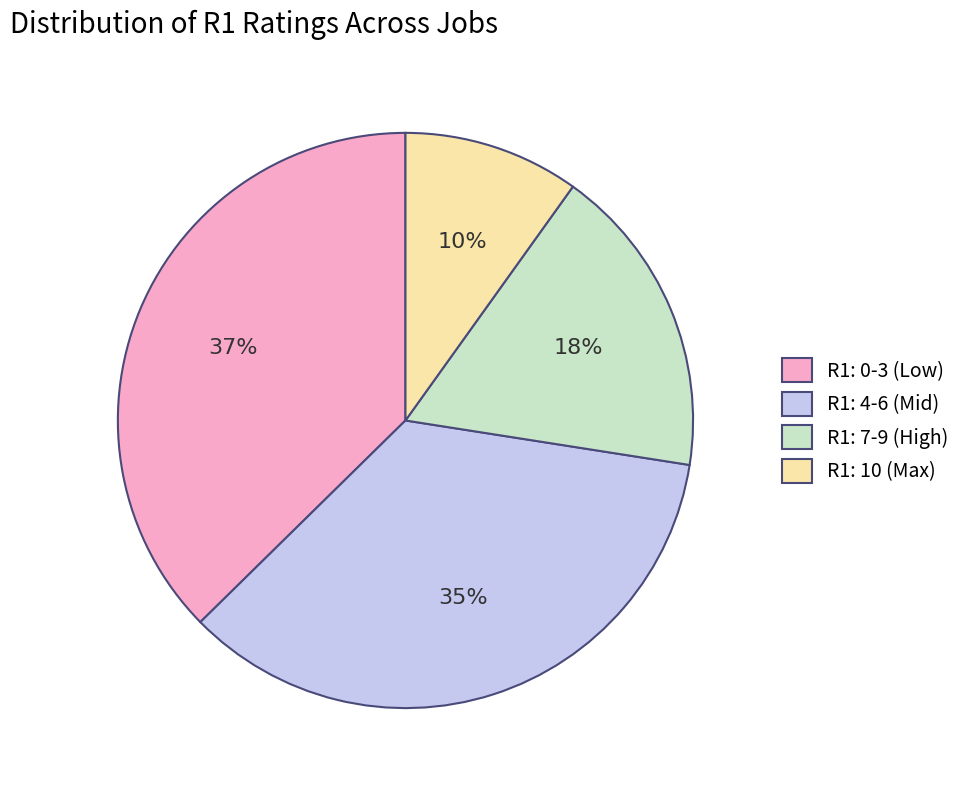

Is there a majority slice in this chart?

No